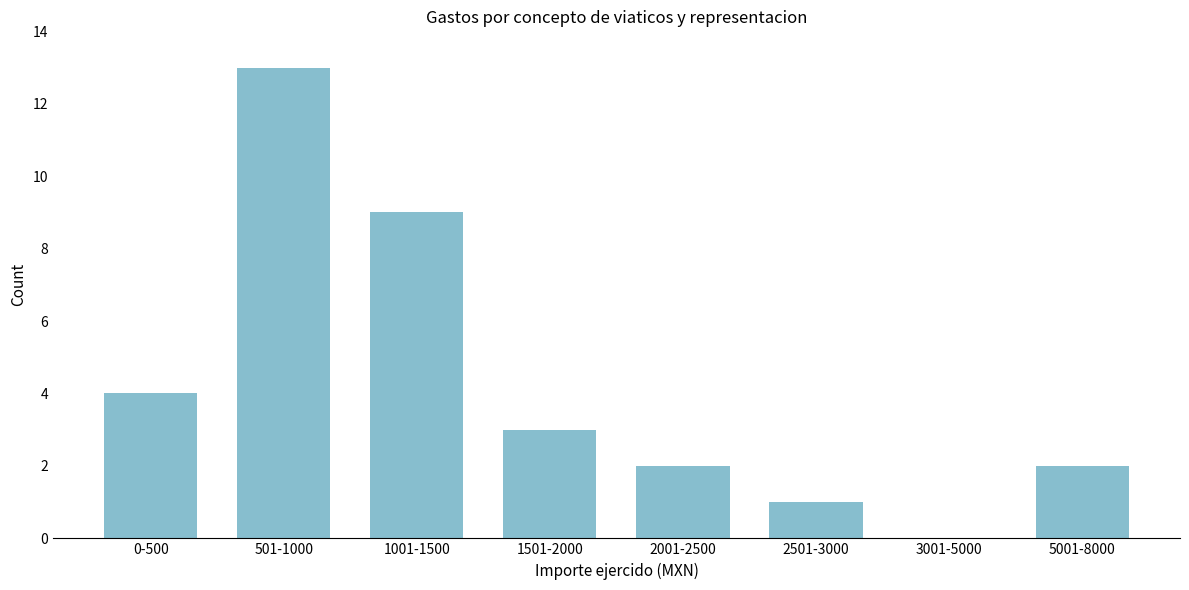

Reading left to right, transcribe all the data shown in this chart.

0-500=4	501-1000=13	1001-1500=9	1501-2000=3	2001-2500=2	2501-3000=1	3001-5000=0	5001-8000=2